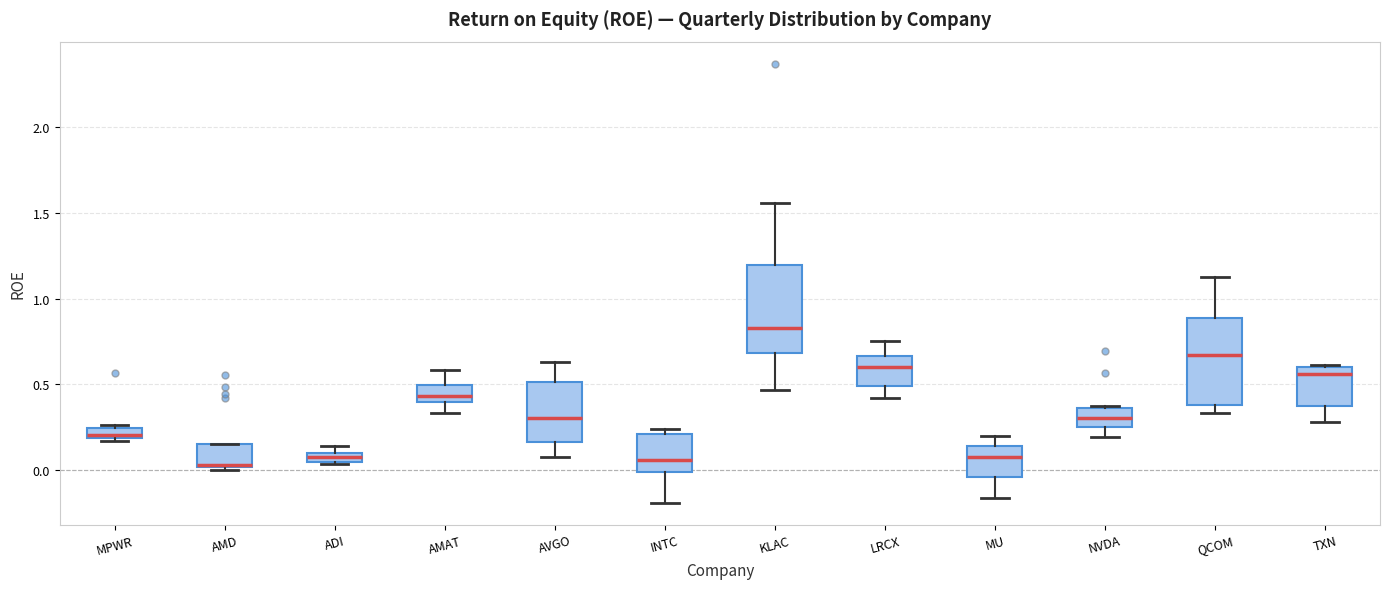

Where is the upper edge of the box for ADI on the y-axis? The values are not printed on the chart, so give them approximately, as read against the axis.

0.10